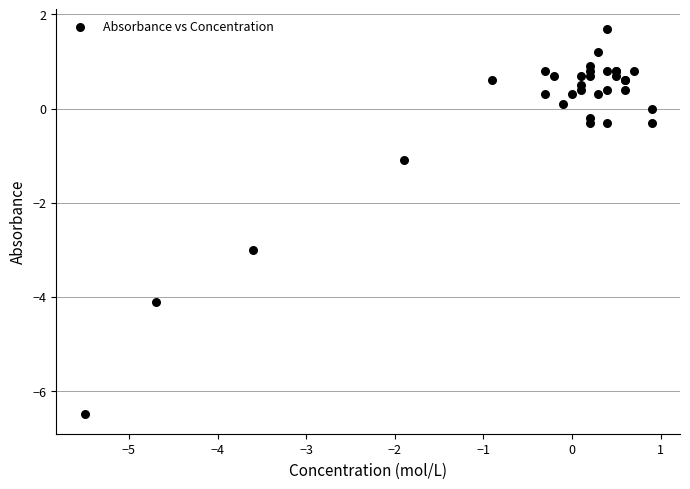

What Y value in the scatter plot is closest to -2?

-1.1